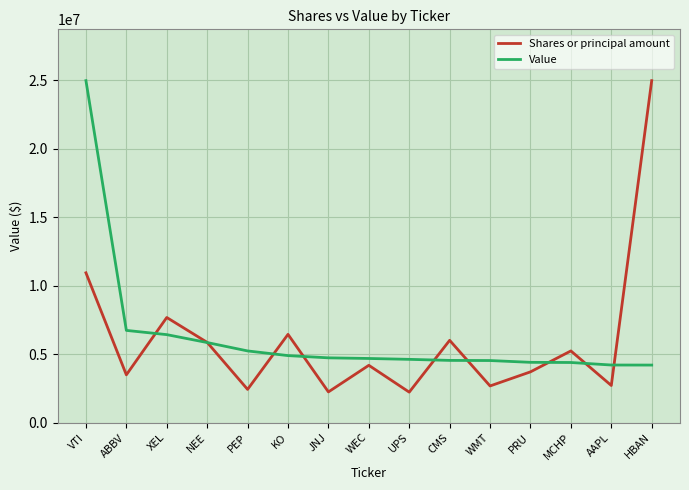

At KO, list the series in order from smallest to largest.

Value, Shares or principal amount